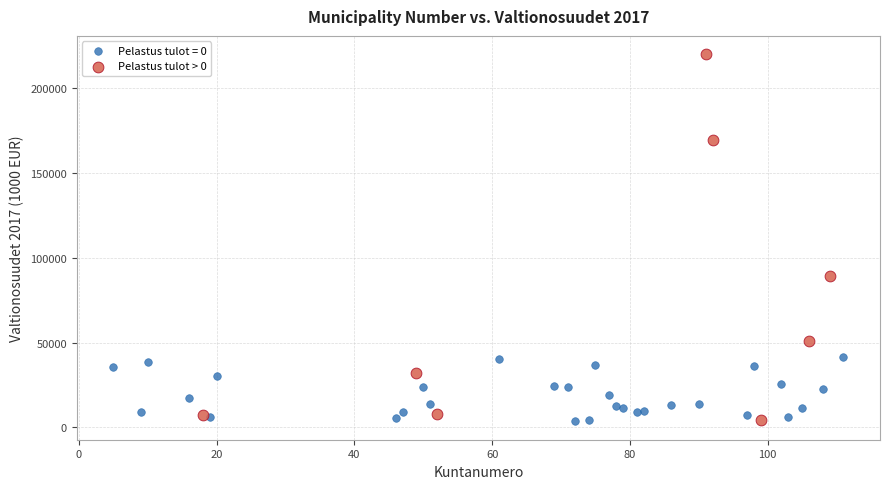

Which series reaches the maximum Y coordinate?

Pelastus tulot > 0